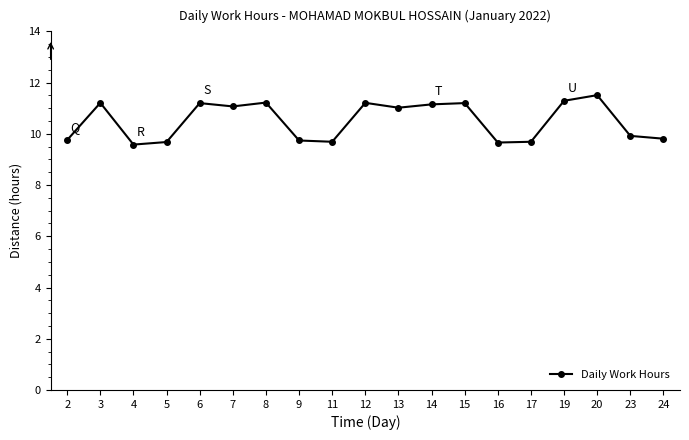

What is the difference between the maximum and minimum values?

1.9